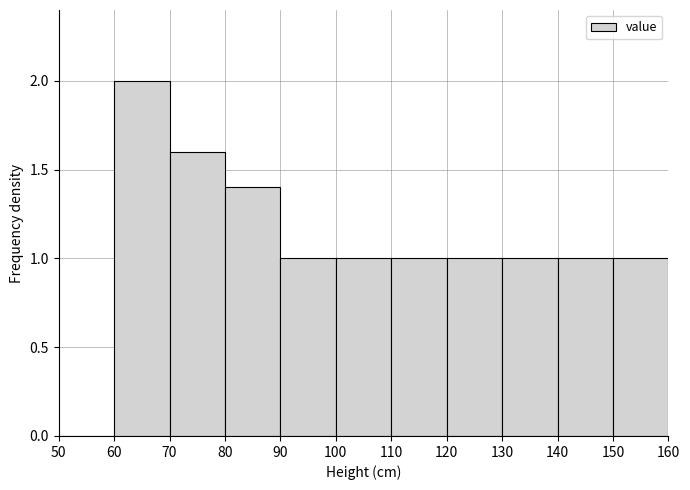

Reading left to right, transcribe this chart: for each bar, give the range it covers on the x-axis and its height. The values are not printed on the chart, so give them approximately, as read against the axis.

50 to 60: 0
60 to 70: 2.0
70 to 80: 1.6
80 to 90: 1.4
90 to 100: 1.0
100 to 110: 1.0
110 to 120: 1.0
120 to 130: 1.0
130 to 140: 1.0
140 to 150: 1.0
150 to 160: 1.0